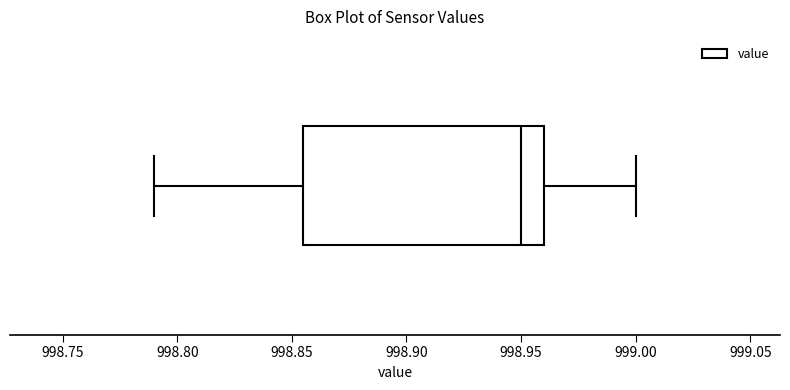

Transcribe this box plot: give where the median line is, the range the box spans, and where the two whiskers end, as read against the x-axis. The values are not printed on the chart, so give them approximately, as read against the axis.

median 998.950, box 998.855 to 998.960, whiskers 998.790 to 999.000